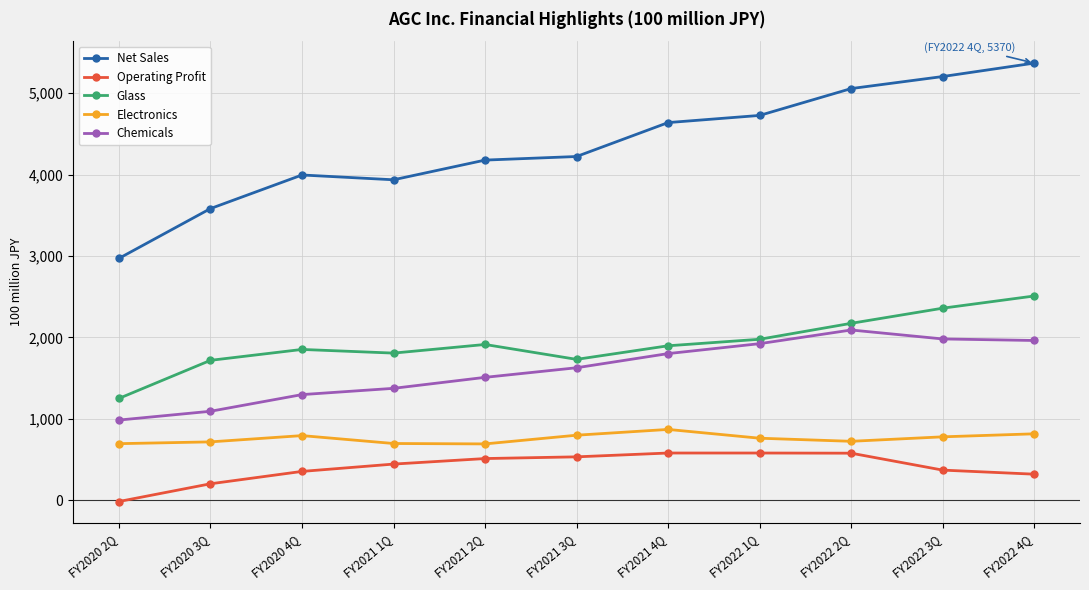

Rank the series by their maximum value, from highest to lowest.

Net Sales, Glass, Chemicals, Electronics, Operating Profit